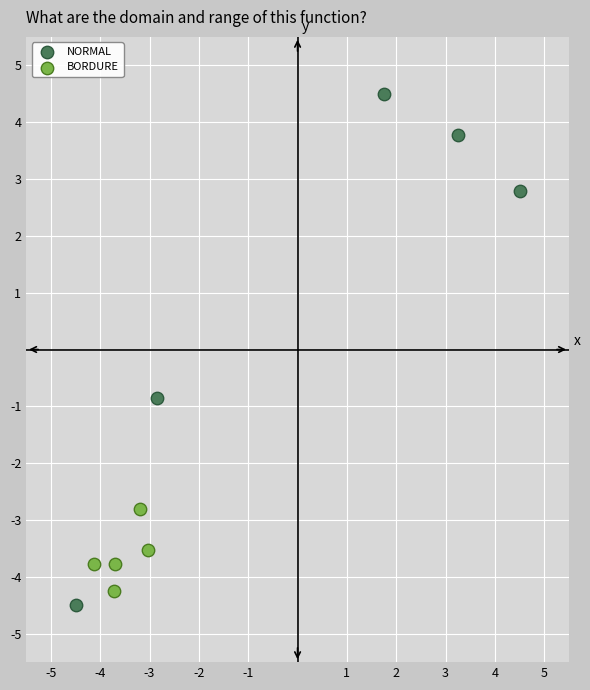

Which series contains the highest Y value?

NORMAL